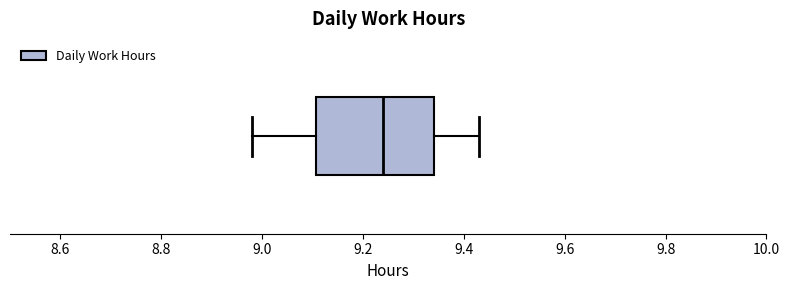

Where is the right edge of the box on the x-axis? The values are not printed on the chart, so give them approximately, as read against the axis.

9.34